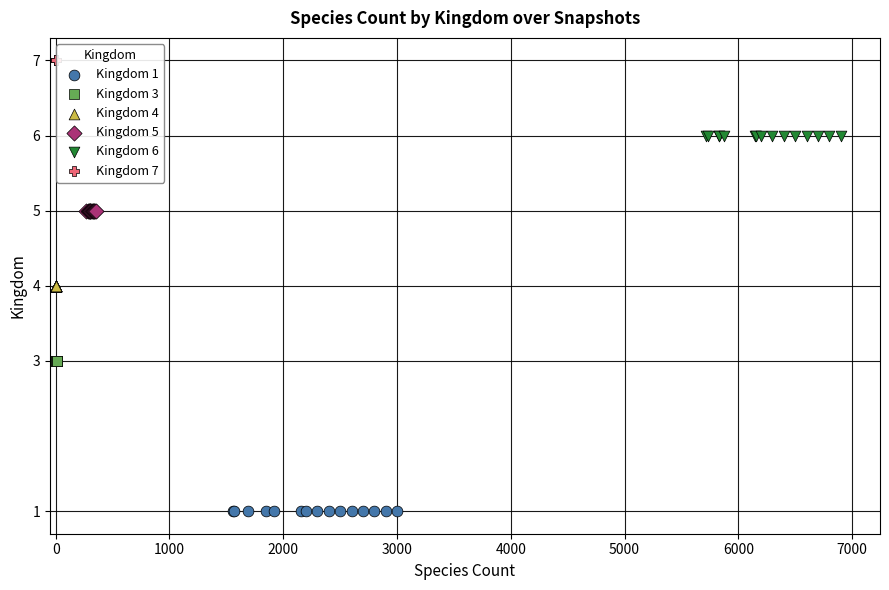

Which series contains the highest Y value?

Kingdom 7